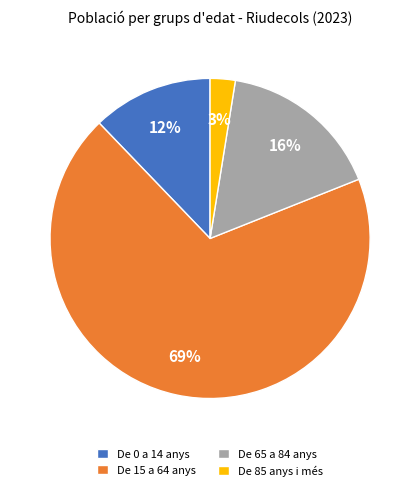

Between De 0 a 14 anys and De 15 a 64 anys, which is larger?

De 15 a 64 anys